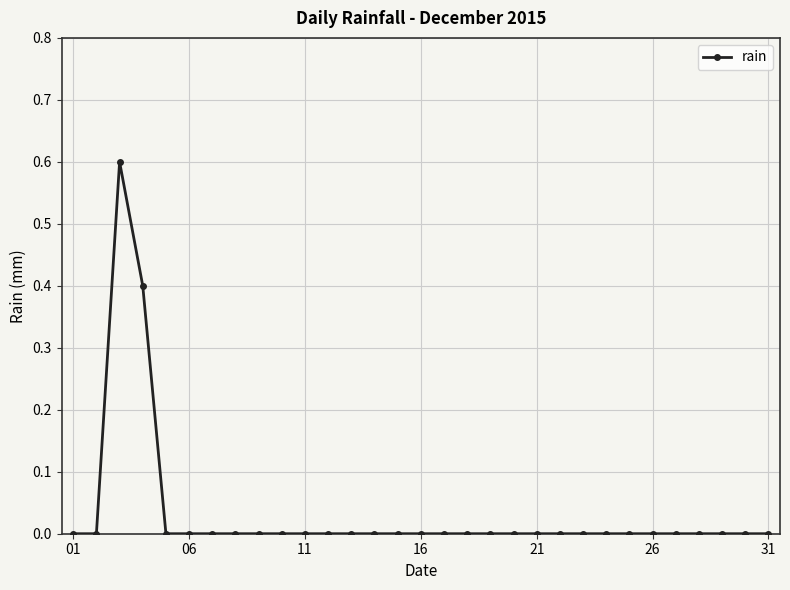

True or false: there are more than 0 points higher than both neighbors.

True